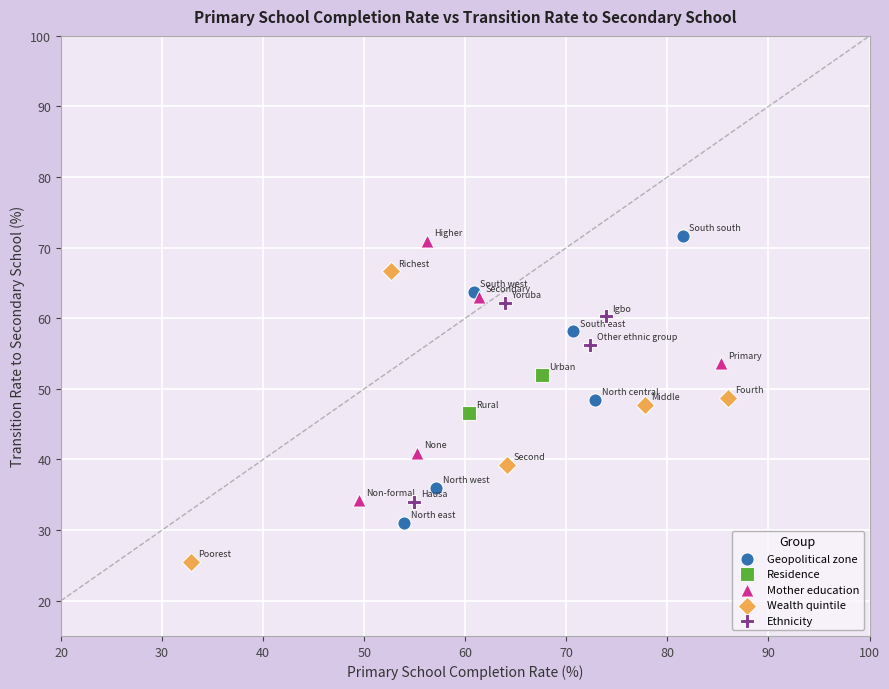

What are all the series names shown in the legend?

Geopolitical zone, Residence, Mother education, Wealth quintile, Ethnicity